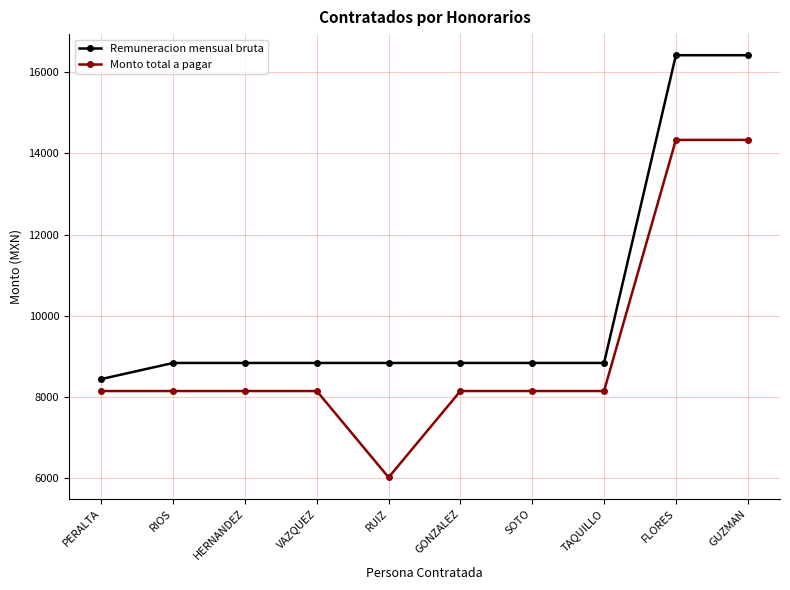

At how many categories does at least one series exceed 14588?

2